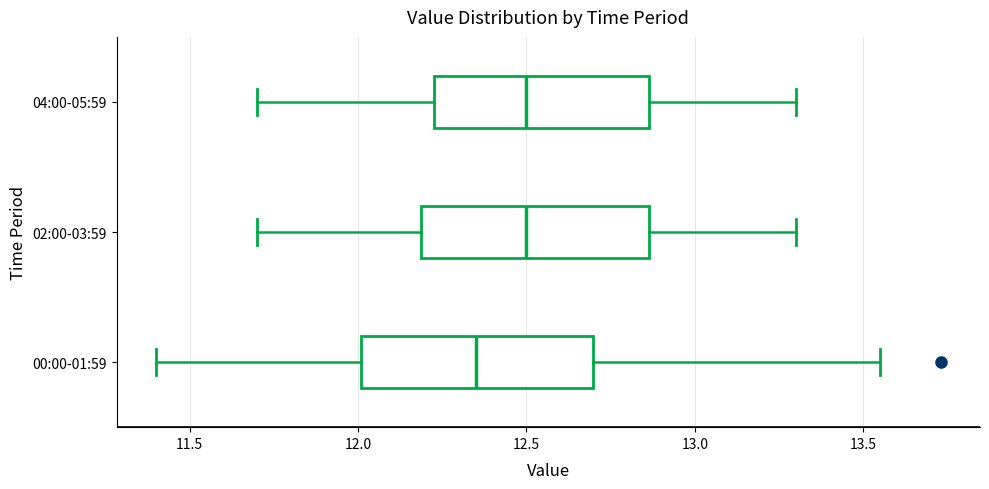

Where does the median line of the box for 02:00-03:59 sit on the x-axis? The values are not printed on the chart, so give them approximately, as read against the axis.

12.50